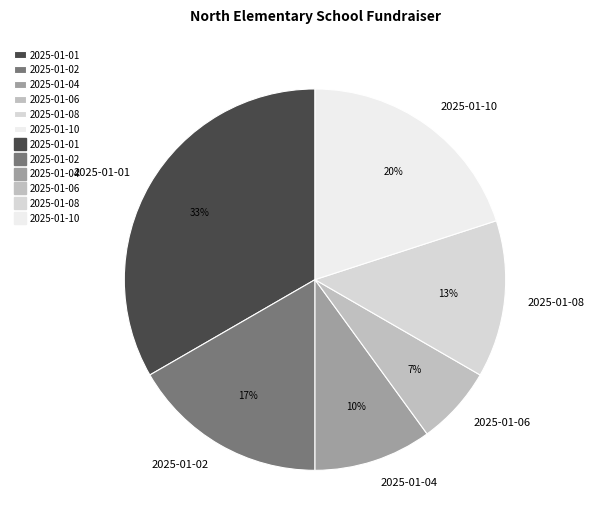

How many slices are in this pie chart?

6